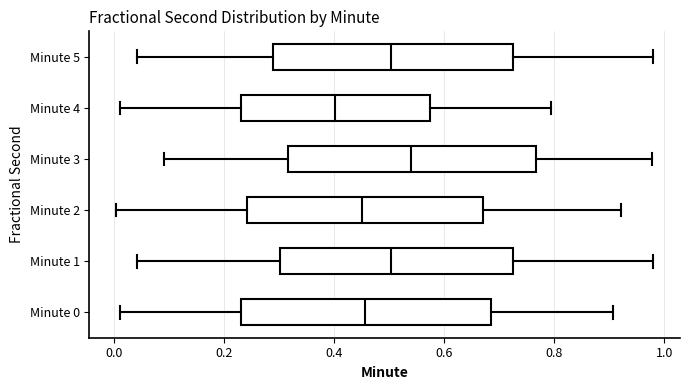

Where does the right whisker of the box for Minute 0 end on the x-axis? The values are not printed on the chart, so give them approximately, as read against the axis.

0.90